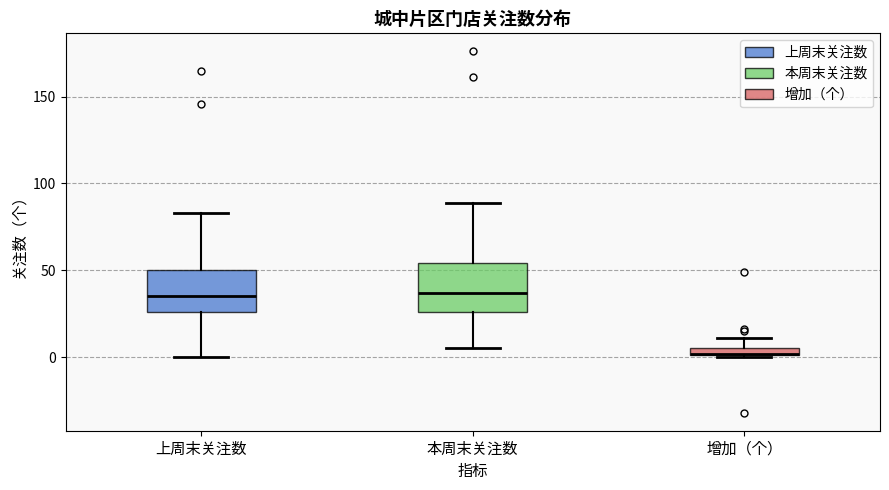

Which box has the lowest median line?

增加（个）